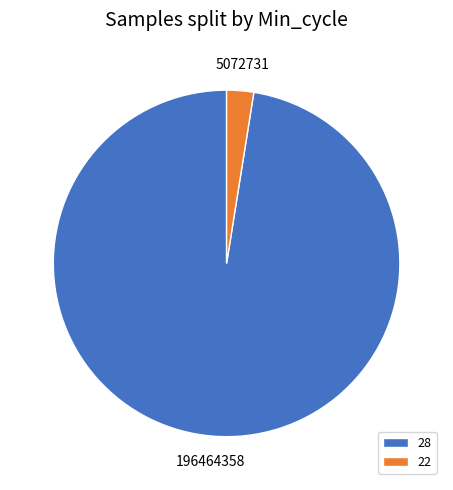

Which slice is the smallest?

22